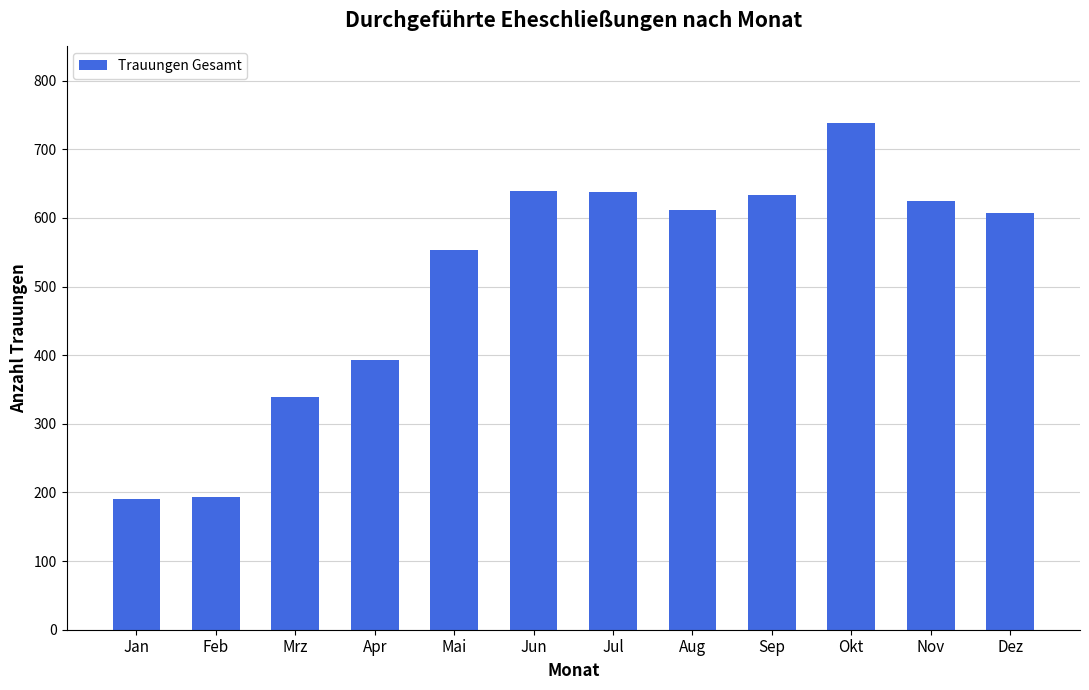

Between Nov and Apr, which is larger?

Nov